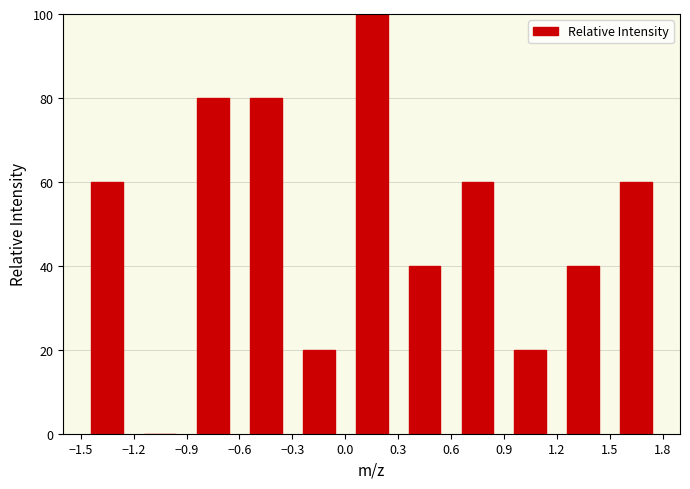

Reading left to right, transcribe this chart: for each bar, give the range it covers on the x-axis and its height. The values are not printed on the chart, so give them approximately, as read against the axis.

-1.5 to -1.2: 60
-1.2 to -0.9: 0
-0.9 to -0.6: 80
-0.6 to -0.3: 80
-0.3 to 0.0: 20
0.0 to 0.3: 100
0.3 to 0.6: 40
0.6 to 0.9: 60
0.9 to 1.2: 20
1.2 to 1.5: 40
1.5 to 1.8: 60